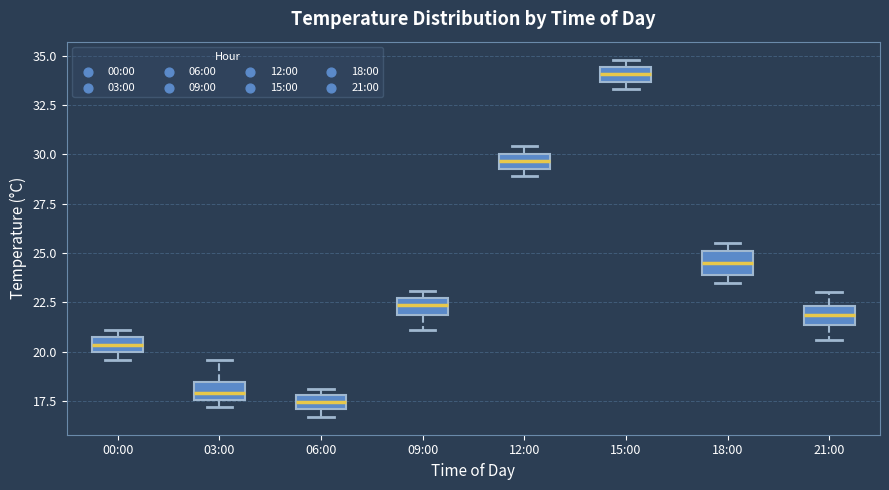

Where is the lower edge of the box for 06:00 on the y-axis? The values are not printed on the chart, so give them approximately, as read against the axis.

17.0